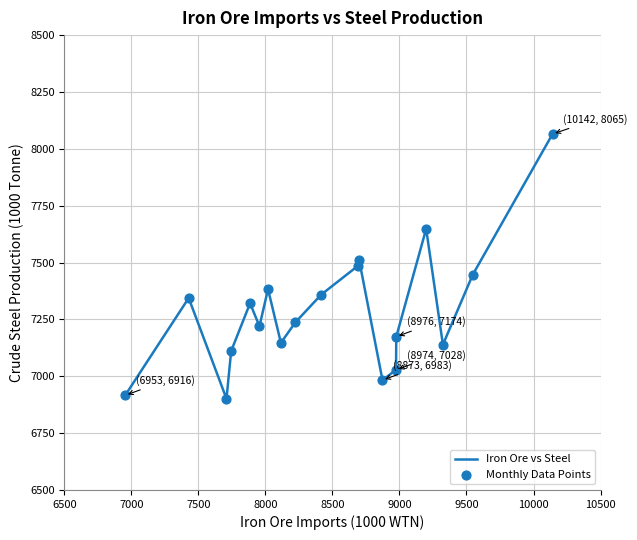

What is the greatest value displayed?

8065